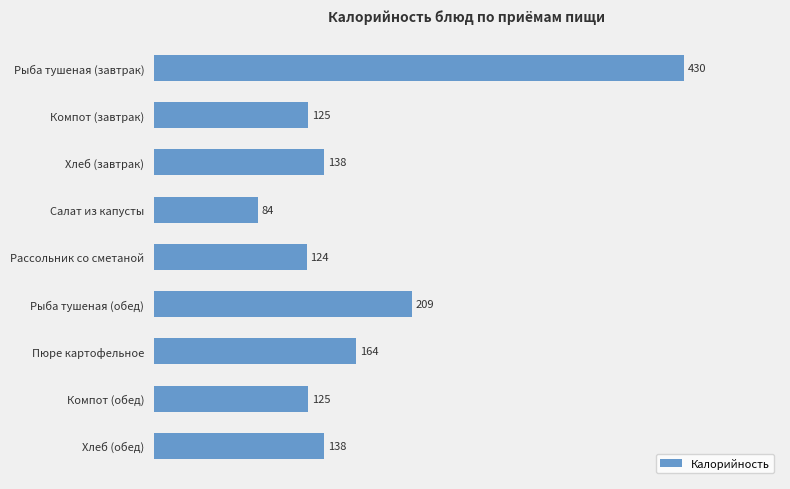

What is the label of the 8th bar from the top?

Компот (обед)